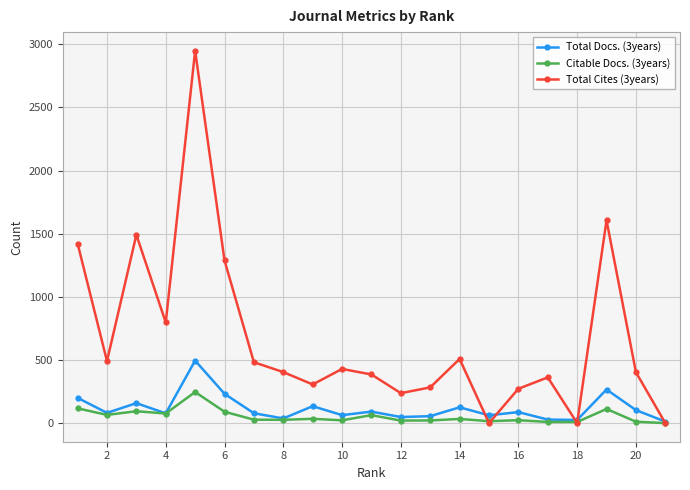

Which series has the largest total across all categories?

Total Cites (3years)